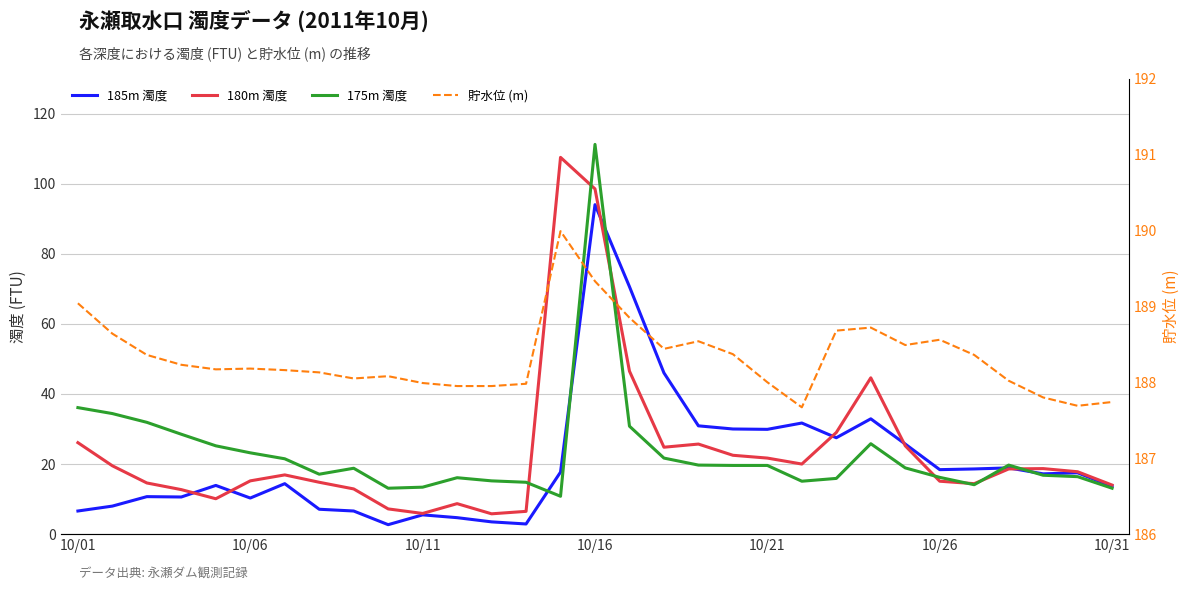

At which category is the sum across all series the highest?

10/16